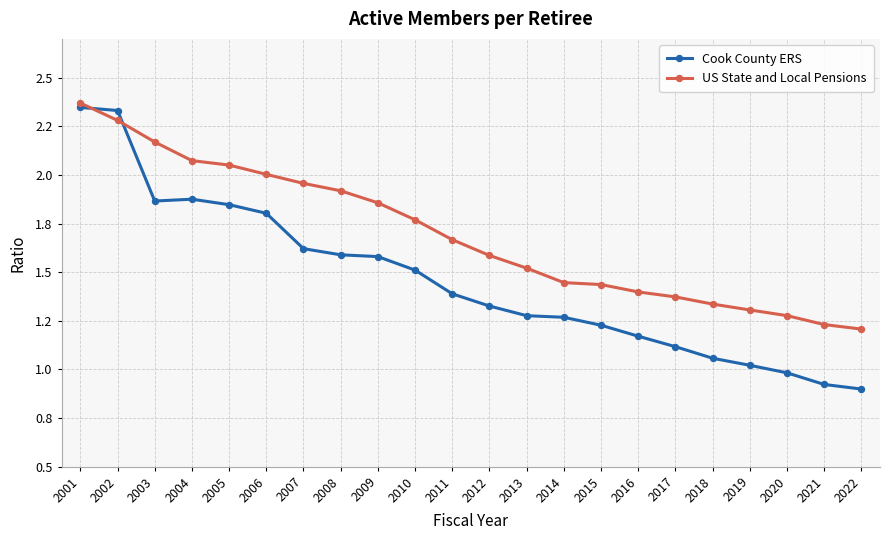

True or false: Cook County ERS has a value of 1.9 at 2003.

True